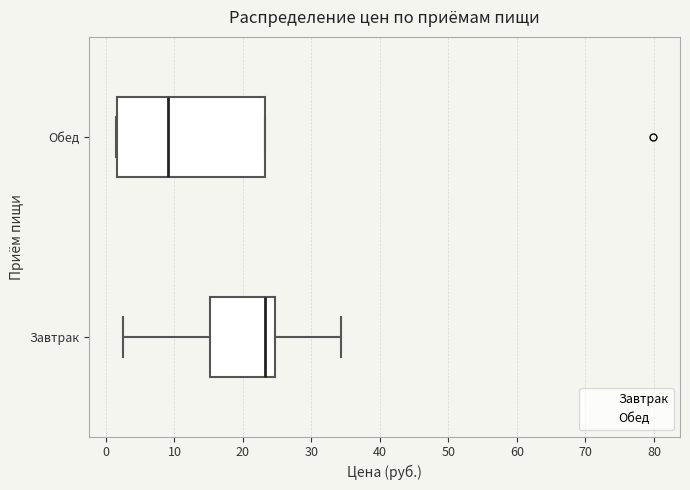

Where is the right edge of the box for Обед on the x-axis? The values are not printed on the chart, so give them approximately, as read against the axis.

23